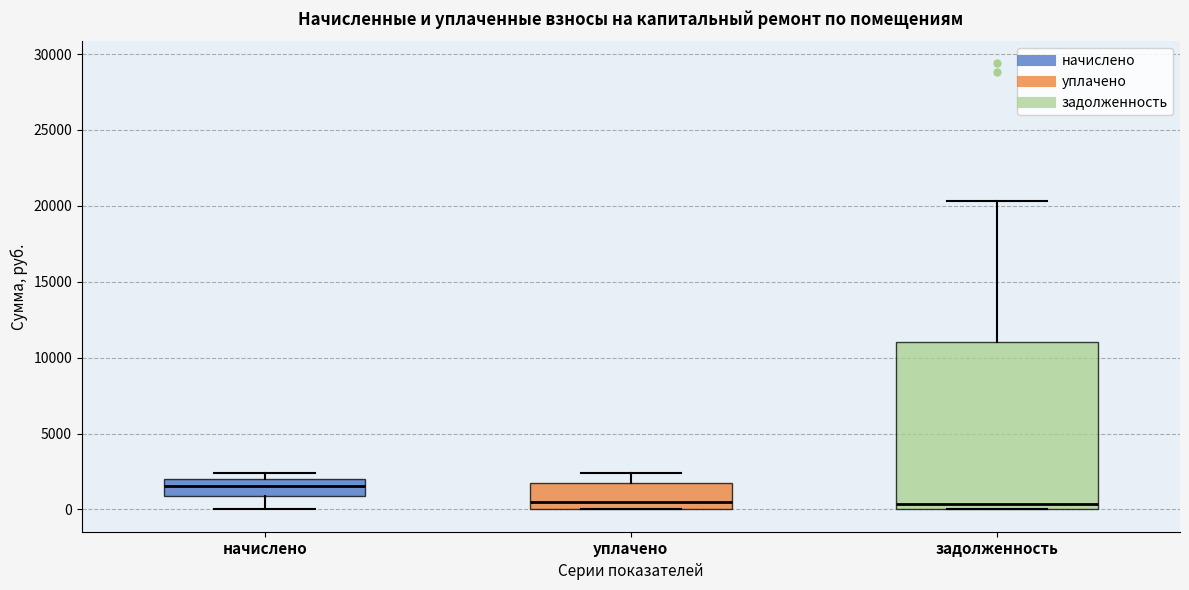

Reading left to right, transcribe this box plot: for each box, give where its median line is, the range the box spans, and where its two whiskers end, as read against the y-axis. The values are not printed on the chart, so give them approximately, as read against the axis.

начислено: median 1500, box 1000 to 2000, whiskers 0 to 2500
уплачено: median 500, box 0 to 1500, whiskers 0 to 2500
задолженность: median 500, box 0 to 11000, whiskers 0 to 20500